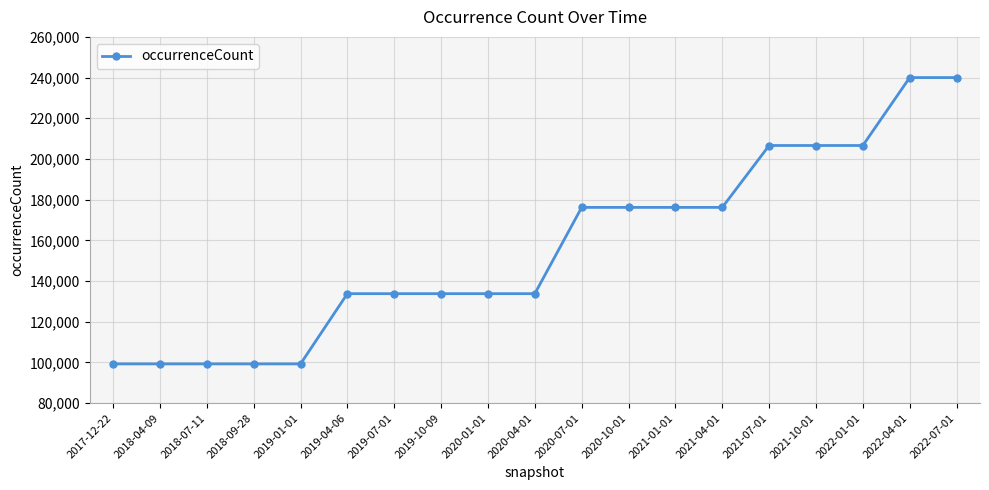

What is the maximum value shown in the chart?

240008